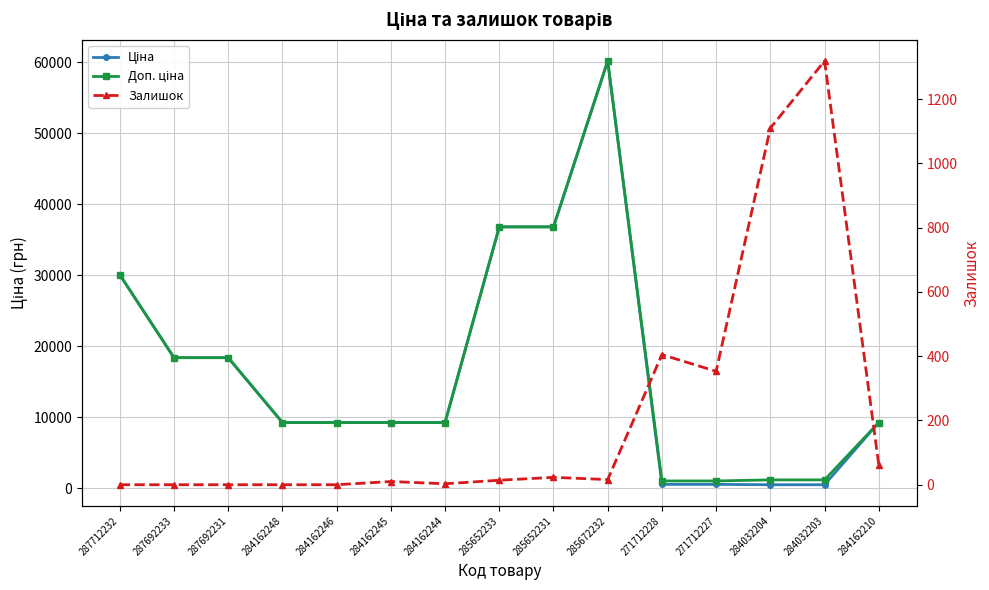

At which category does the chart reach its minimum across all series?

287712232